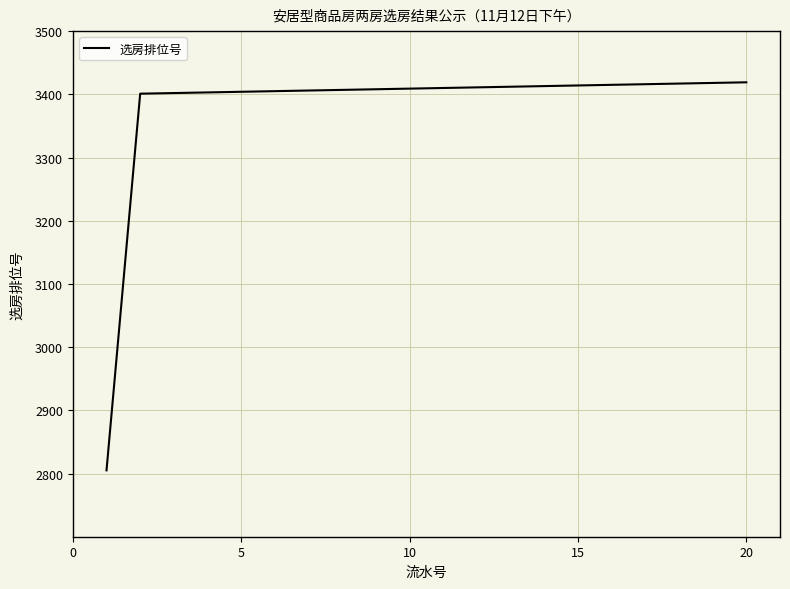

What is the difference between the maximum and minimum values?

614